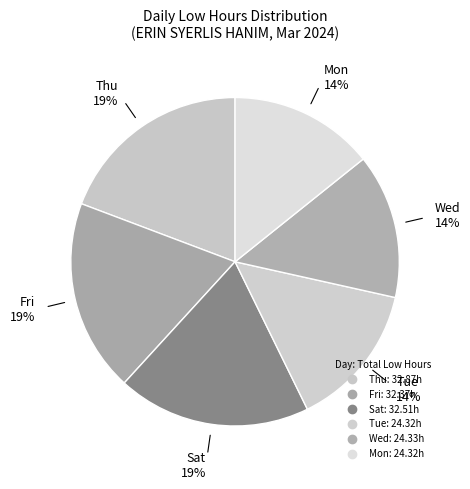

Count the number of slices in the pie.

6